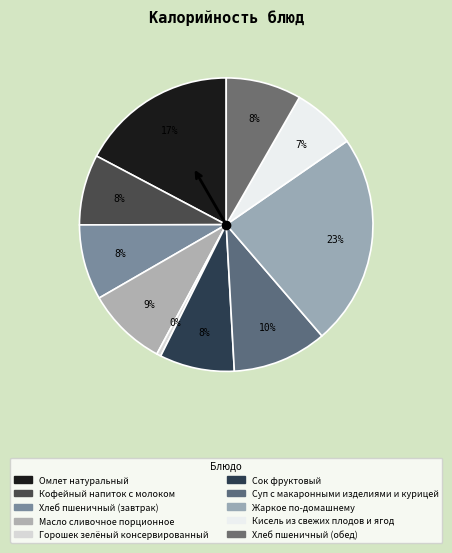

Is there any slice that represents more than half of the pie?

No